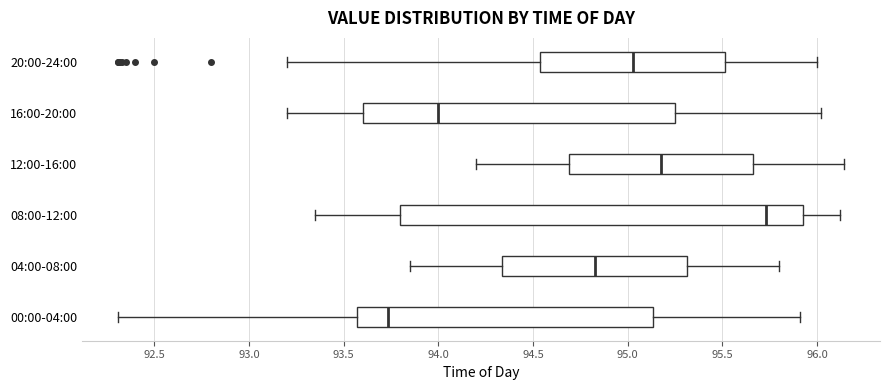

Which box has the furthest to the right median line?

08:00-12:00